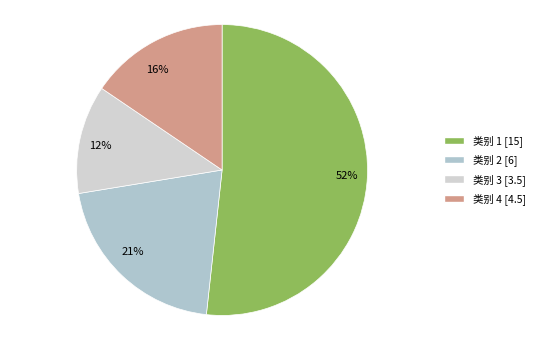

Do 类别 4 and 类别 1 together represent more than half of the pie?

Yes